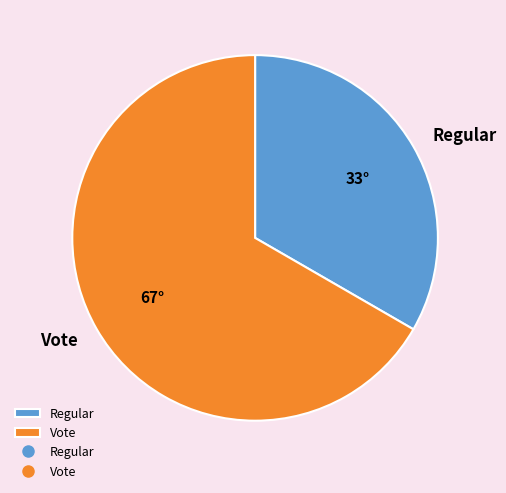

True or false: Vote accounts for 67% of the total.

True